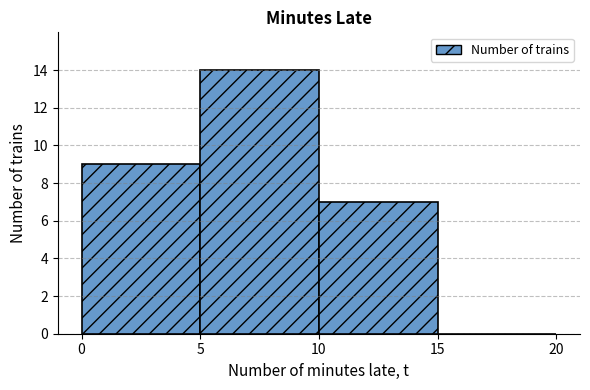

Which range on the x-axis has the tallest bar?

5 to 10